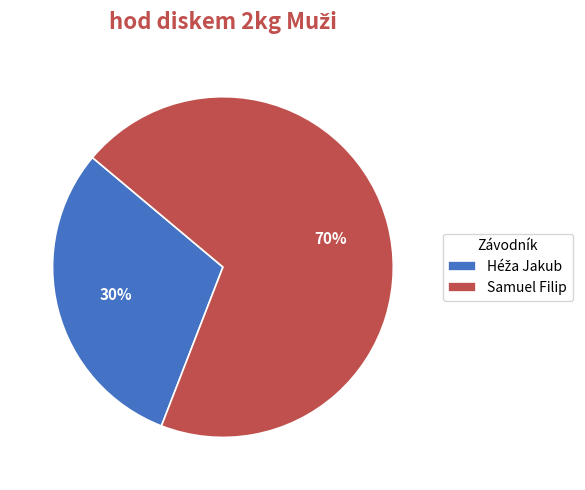

To the nearest percent, what is the average slice percentage?

50%